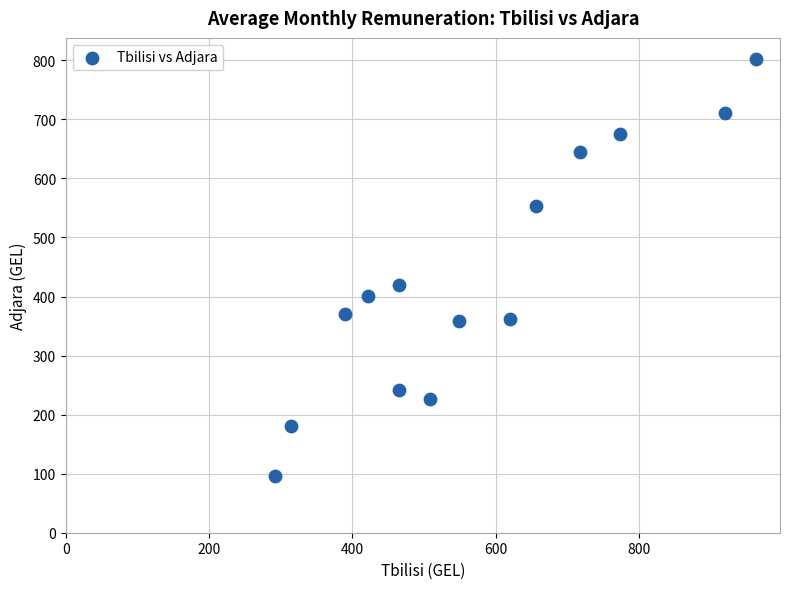

What Y value in the scatter plot is closest to 449?

420.2